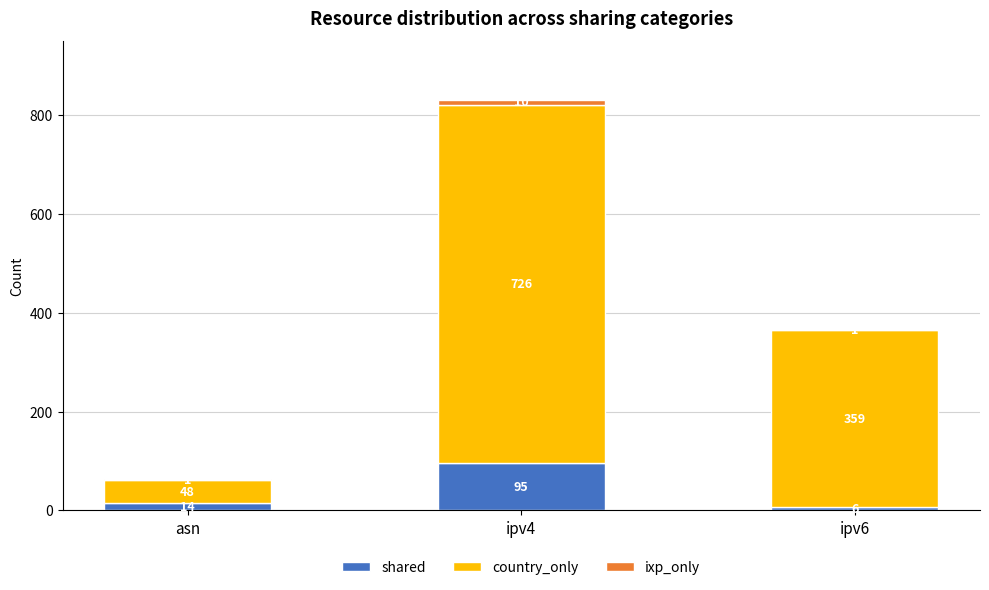

Reading right to left, what are the values for shared?

ipv6=6	ipv4=95	asn=14